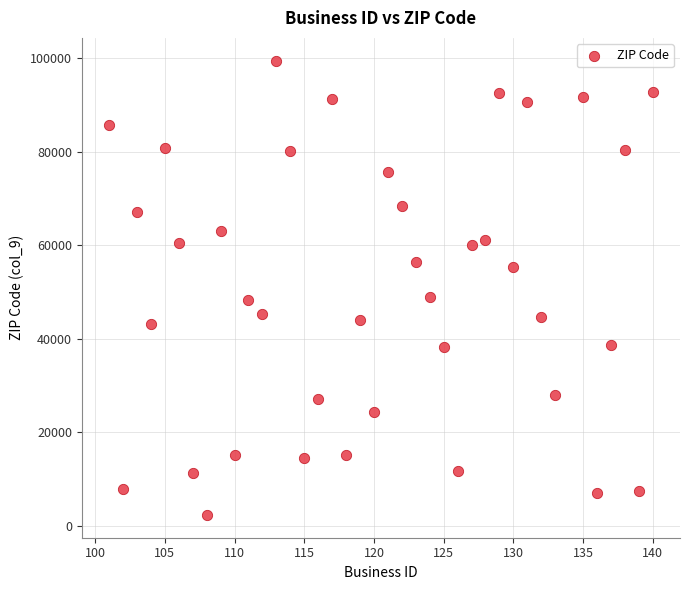

What is the range of X values (max minus min)?

39